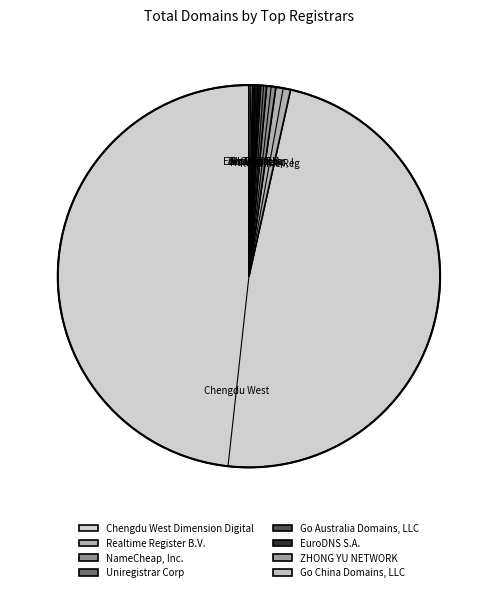

The Uniregistrar Corp slice represents 11% of the pie. True or false?

False